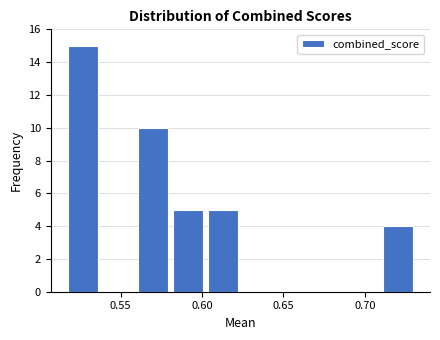

Reading left to right, list every bar in this chart as the range it spans on the x-axis followed by its height. Neither the bar edges nor the heights are printed on the chart, so give them approximately, as read against the axes.

0.515 to 0.540: 15
0.540 to 0.560: 0
0.560 to 0.580: 10
0.580 to 0.600: 5
0.600 to 0.625: 5
0.625 to 0.645: 0
0.645 to 0.665: 0
0.665 to 0.690: 0
0.690 to 0.710: 0
0.710 to 0.730: 4